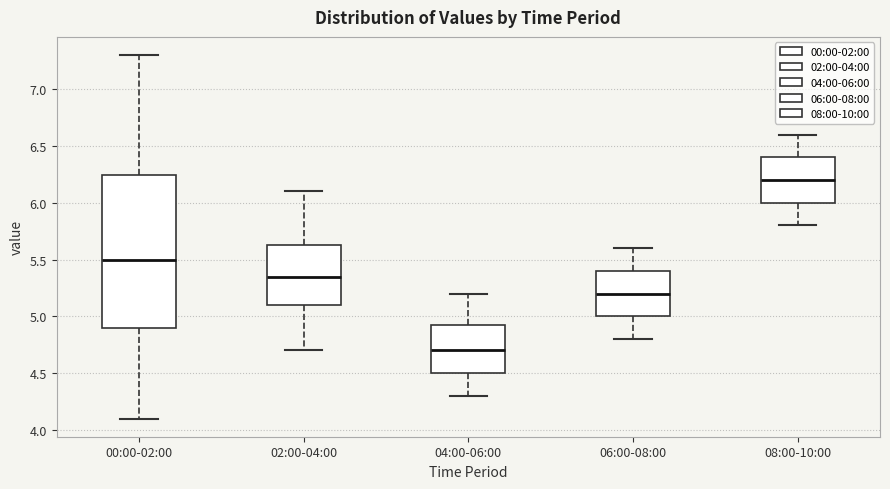

Which box's median line is the lowest?

04:00-06:00